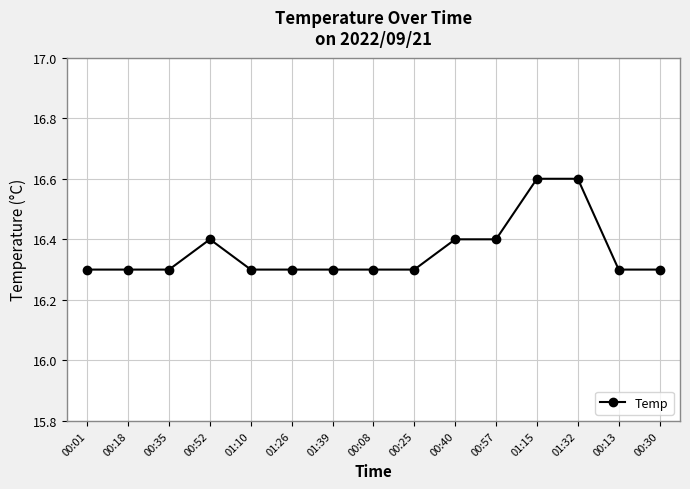

What is the difference between the second highest and minimum values?

0.3